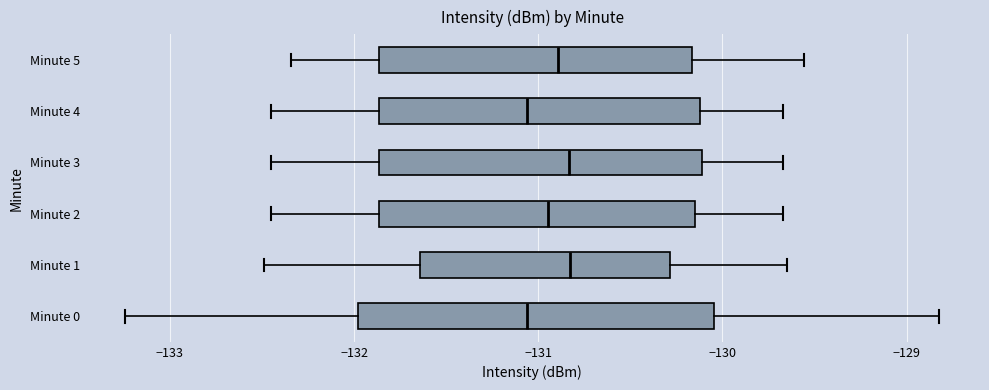

Where does the left whisker of the box for Minute 0 end on the x-axis? The values are not printed on the chart, so give them approximately, as read against the axis.

-133.2